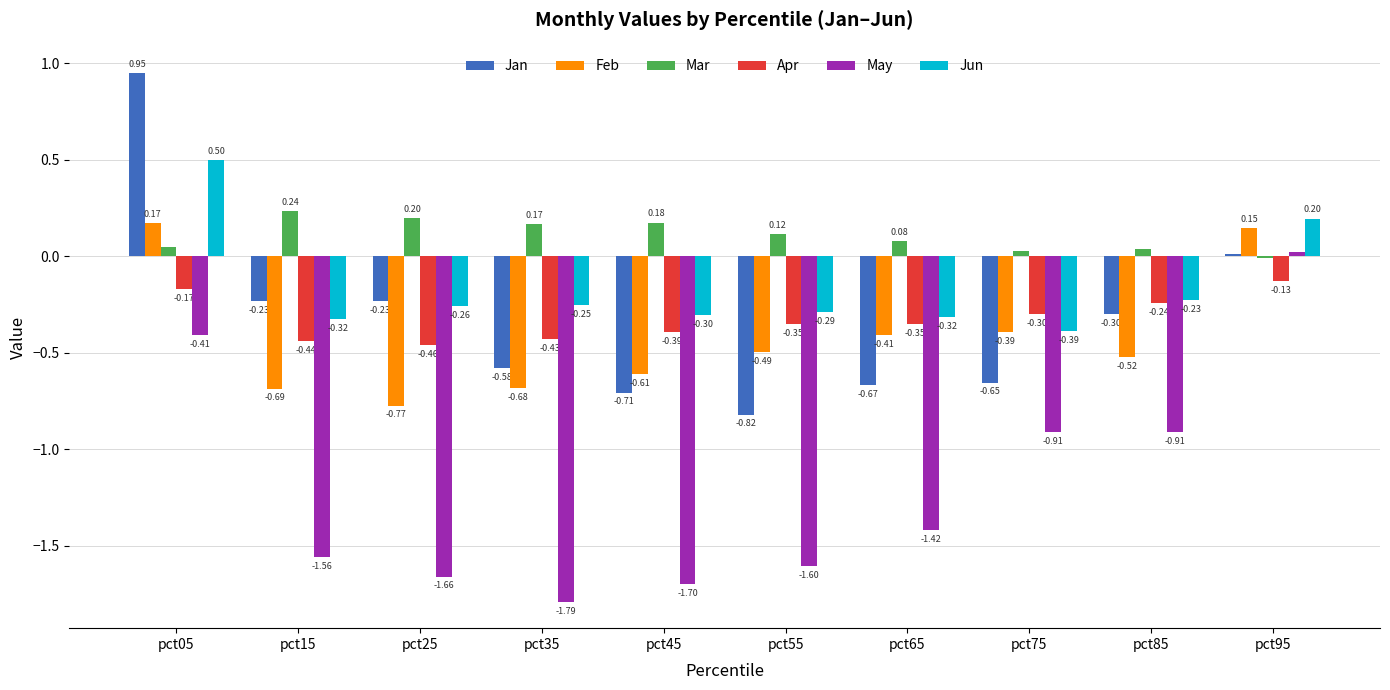

What is the total value across all series at pct15?

-3.0